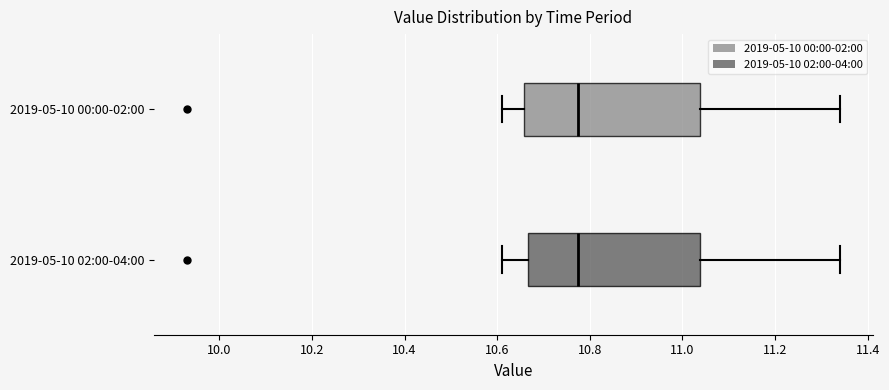

Reading bottom to top, read every box against the x-axis: the position of its median line, the range the box covers, and the ends of its whiskers. The values are not printed on the chart, so give them approximately, as read against the axis.

2019-05-10 02:00-04:00: median 10.78, box 10.66 to 11.04, whiskers 10.62 to 11.34
2019-05-10 00:00-02:00: median 10.78, box 10.66 to 11.04, whiskers 10.62 to 11.34